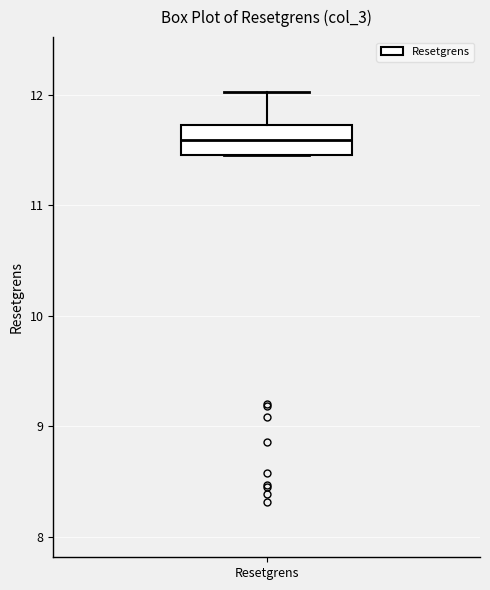

Transcribe this box plot: give where the median line is, the range the box spans, and where the two whiskers end, as read against the y-axis. The values are not printed on the chart, so give them approximately, as read against the axis.

median 11.6, box 11.5 to 11.7, whiskers 11.5 to 12.0